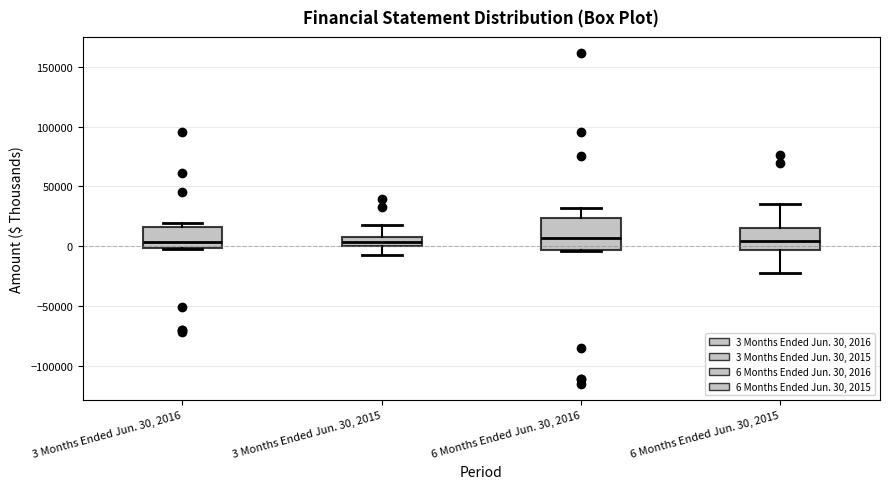

Where is the lower edge of the box for 6 Months Ended Jun. 30, 2016 on the y-axis? The values are not printed on the chart, so give them approximately, as read against the axis.

-5000